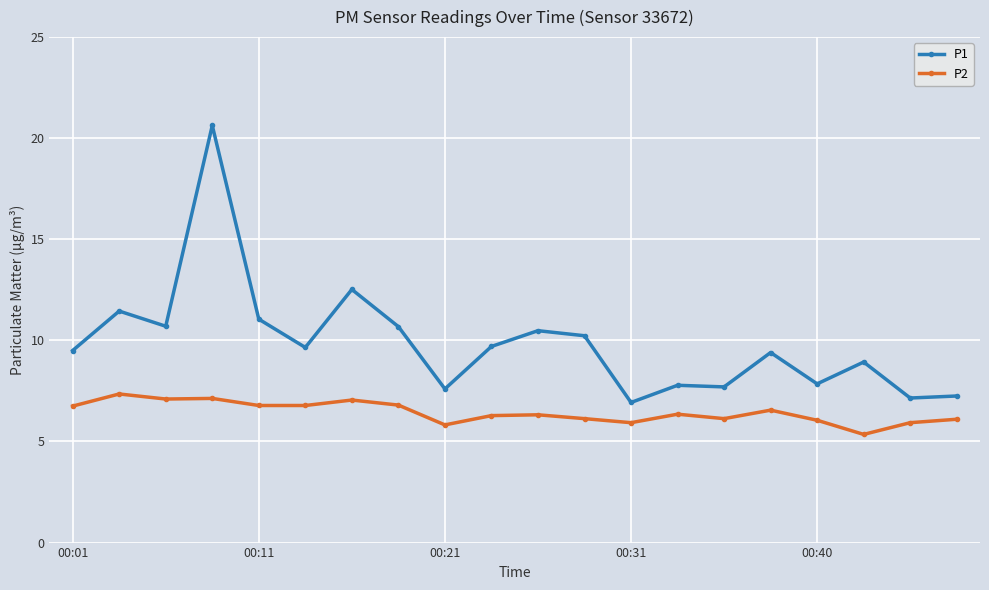

What is the maximum value shown in the chart?

20.6